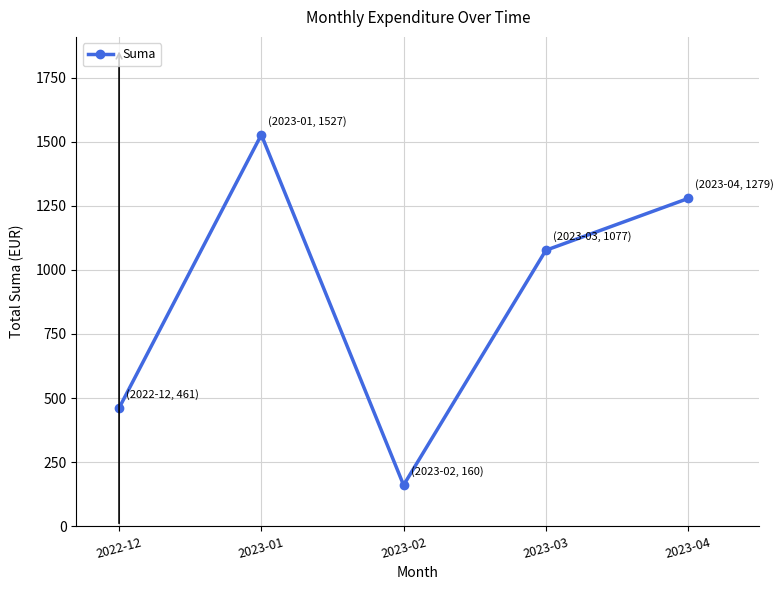

At which label does the data first exceed 1076?

2023-01